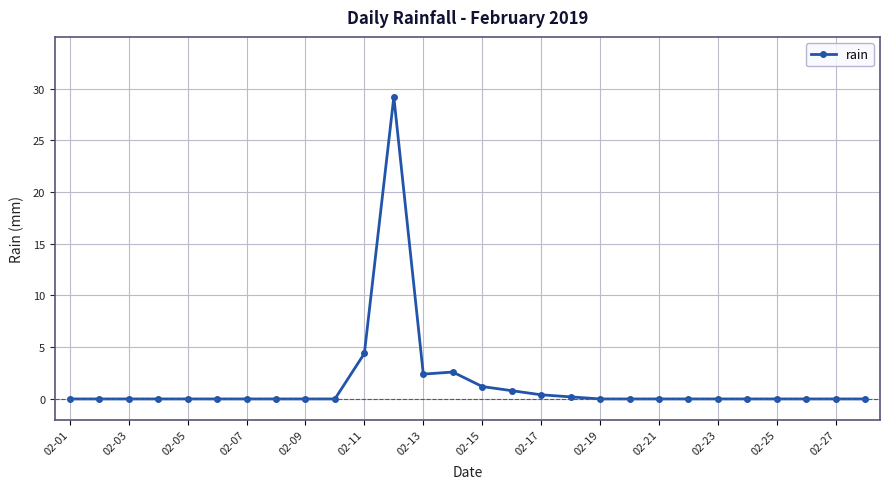

How many categories are shown in the chart?

28